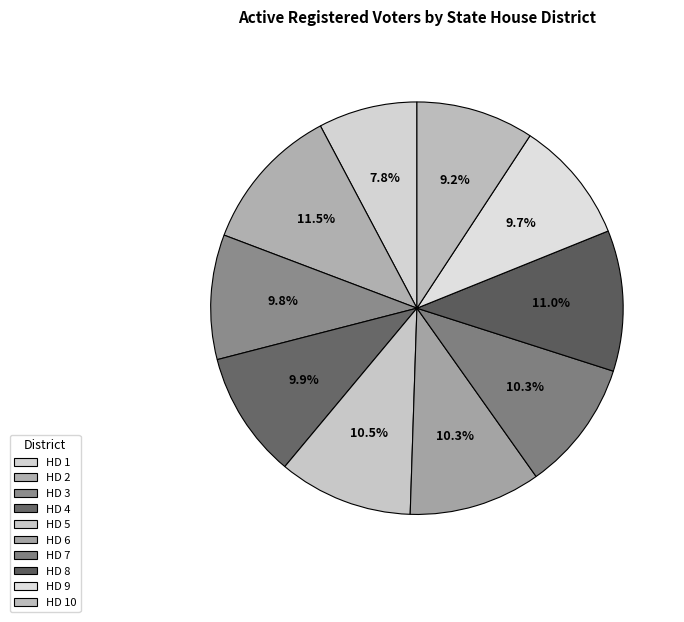

How many slices are in this pie chart?

10